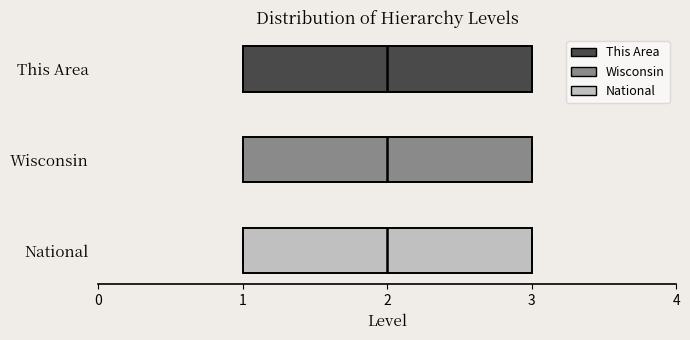

Reading bottom to top, read every box against the x-axis: the position of its median line, the range the box covers, and the ends of its whiskers. The values are not printed on the chart, so give them approximately, as read against the axis.

National: median 2, box 1 to 3, whiskers 1 to 3
Wisconsin: median 2, box 1 to 3, whiskers 1 to 3
This Area: median 2, box 1 to 3, whiskers 1 to 3